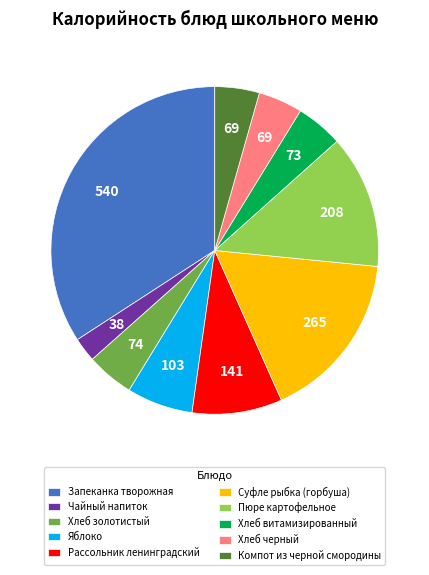

Approximately how many times larger is the value at Пюре картофельное compared to Суфле рыбка (горбуша)?

0.8